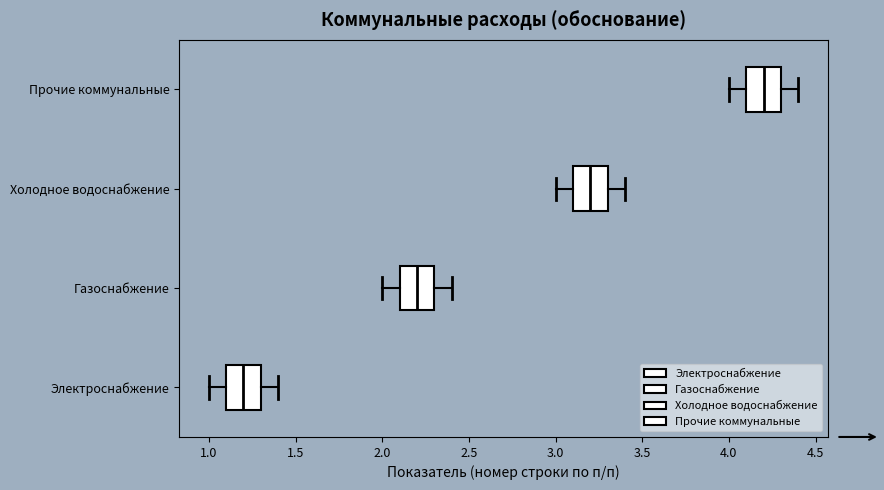

Which box's median line is the furthest to the left?

Электроснабжение